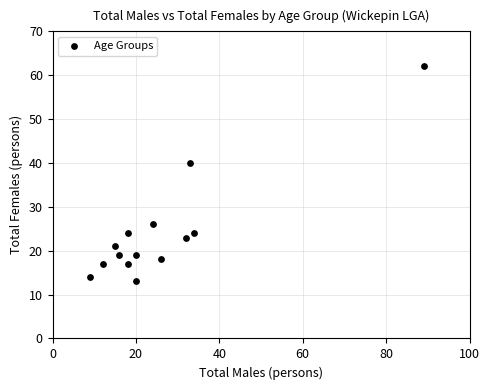

What Y value in the scatter plot is closest to 37?

40